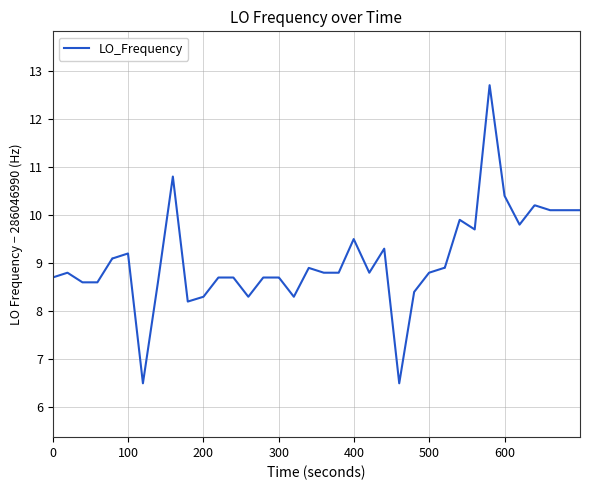

Reading left to right, extract all data points from this chart.

8.7	8.8	8.6	8.6	9.1	9.1	9.2	6.5	8.6	10.8	8.2	8.3	8.7	8.7	8.3	8.7	8.7	8.7	8.3	8.9	8.8	8.8	9.5	8.8	9.3	6.5	8.4	8.8	8.9	8.9	9.9	9.7	12.7	10.4	9.8	10.2	10.2	10.1	10.1	10.1